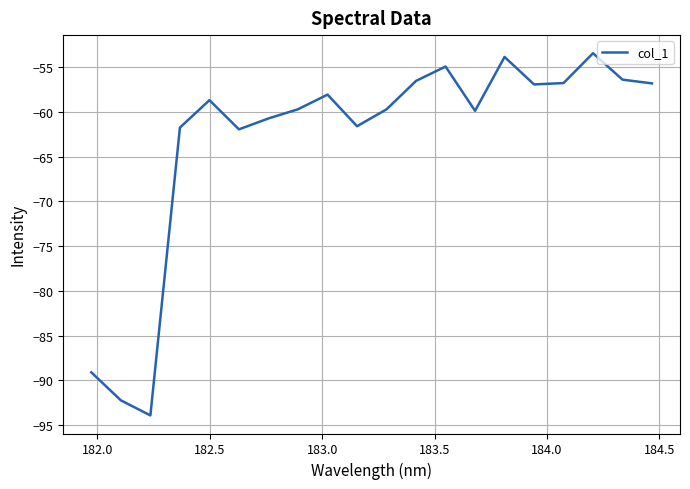

What is the maximum value shown in the chart?

-53.4